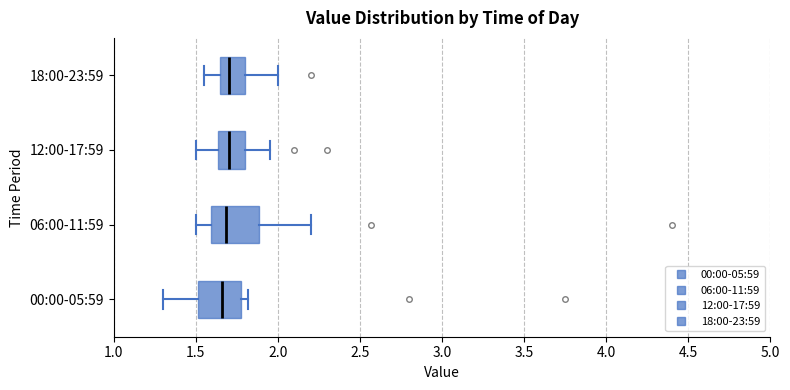

Reading bottom to top, transcribe this box plot: for each box, give where its median line is, the range the box spans, and where its two whiskers end, as read against the x-axis. The values are not printed on the chart, so give them approximately, as read against the axis.

00:00-05:59: median 1.65, box 1.50 to 1.80, whiskers 1.30 to 1.80 (just right of the box's right edge)
06:00-11:59: median 1.70, box 1.60 to 1.90, whiskers 1.50 to 2.20
12:00-17:59: median 1.70, box 1.65 to 1.80, whiskers 1.50 to 1.95
18:00-23:59: median 1.70, box 1.65 to 1.80, whiskers 1.55 to 2.00